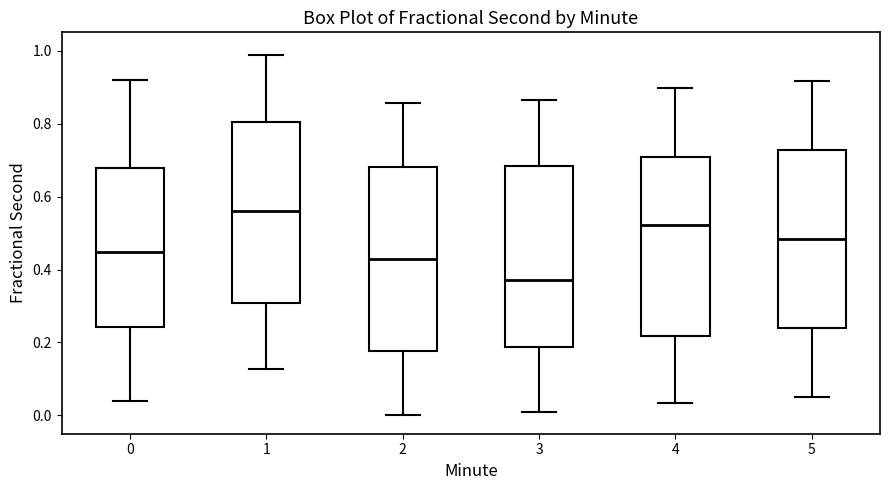

Reading left to right, read every box against the y-axis: the position of its median line, the range the box covers, and the ends of its whiskers. The values are not printed on the chart, so give them approximately, as read against the axis.

0: median 0.44, box 0.24 to 0.68, whiskers 0.04 to 0.92
1: median 0.56, box 0.30 to 0.80, whiskers 0.12 to 0.98
2: median 0.42, box 0.18 to 0.68, whiskers 0.00 to 0.86
3: median 0.36, box 0.18 to 0.68, whiskers 0.02 to 0.86
4: median 0.52, box 0.22 to 0.70, whiskers 0.04 to 0.90
5: median 0.48, box 0.24 to 0.72, whiskers 0.06 to 0.92